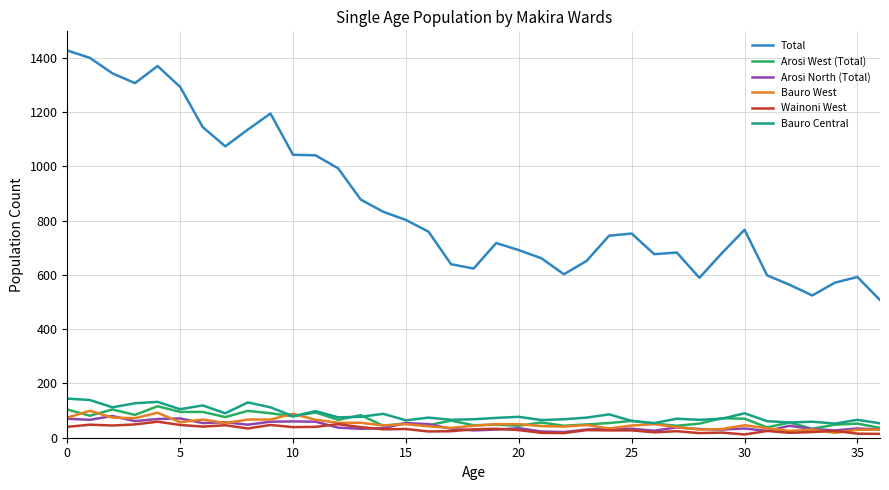

Which series has the largest range (max minus min)?

Total